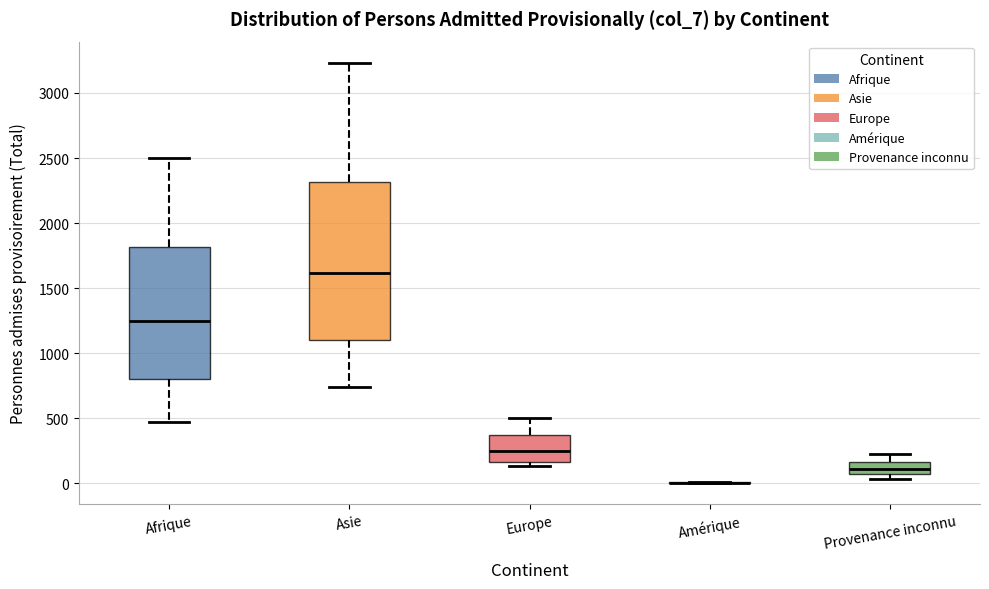

Comparing the boxes themselves (not the whiskers), which one is the tallest?

Asie